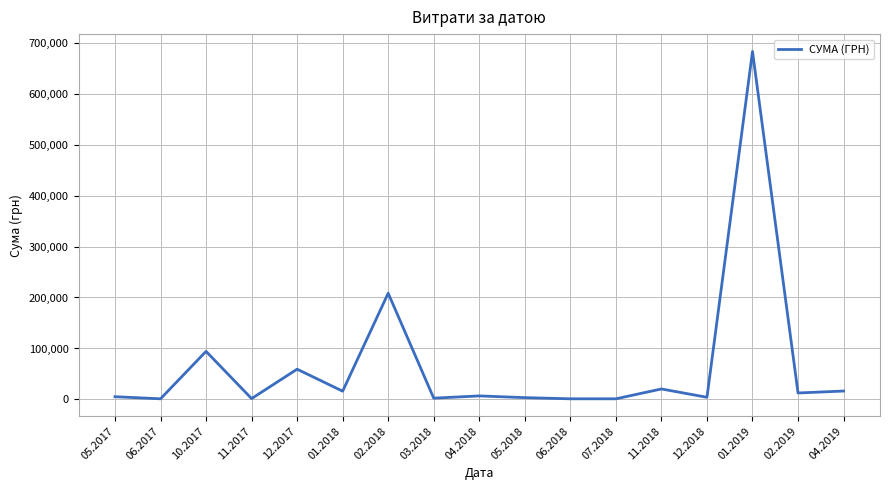

What is the ratio of the value at 12.2017 to the value at 11.2018?

2.9